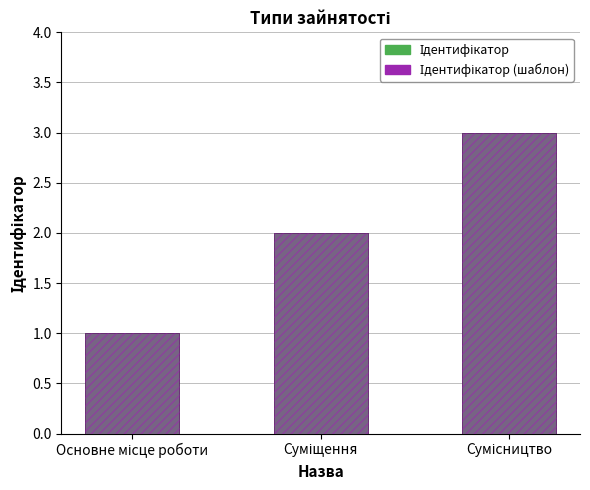

Reading left to right, extract all data points from this chart.

Ідентифікатор: 1	2	3
Ідентифікатор (шаблон): 1	2	3